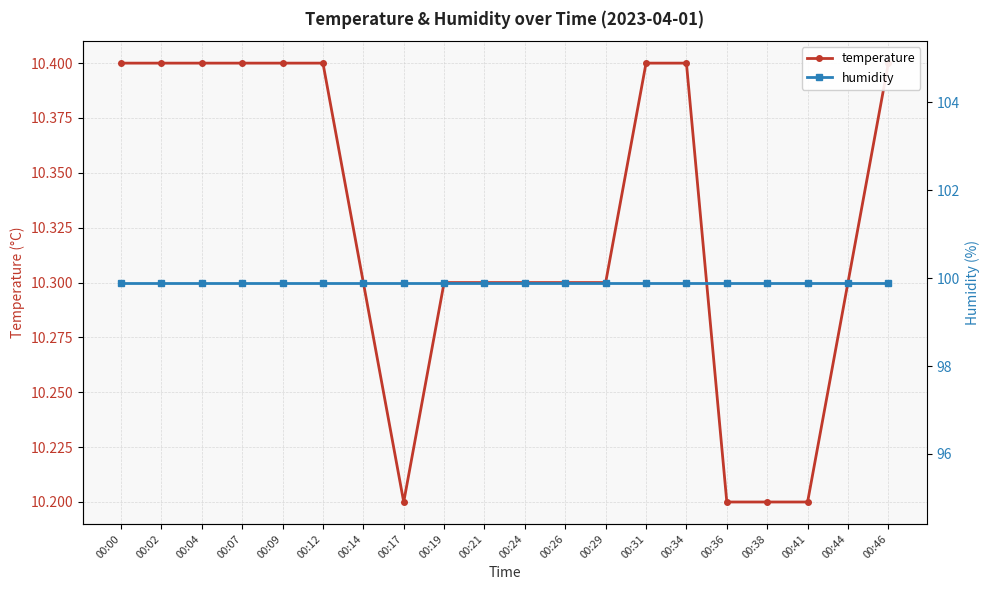

How many lines are shown in the chart?

2